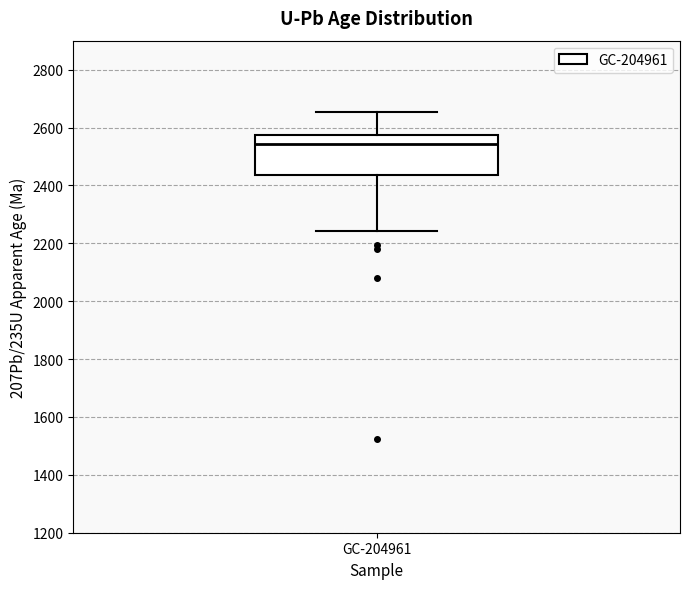

Read this box plot against the y-axis: the position of the median line, the range covered by the box, and the ends of both whiskers. The values are not printed on the chart, so give them approximately, as read against the axis.

median 2540, box 2440 to 2580, whiskers 2240 to 2660